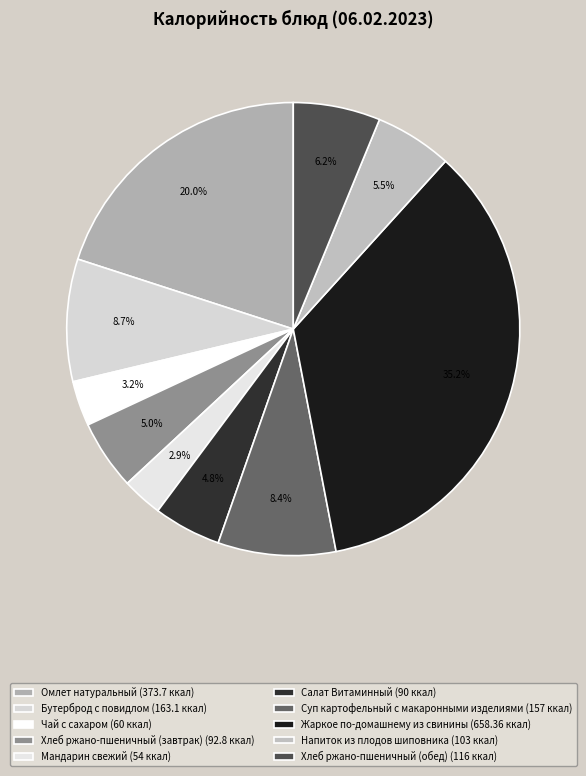

To the nearest percent, what portion does Суп картофельный с макаронными изделиями represent?

8%